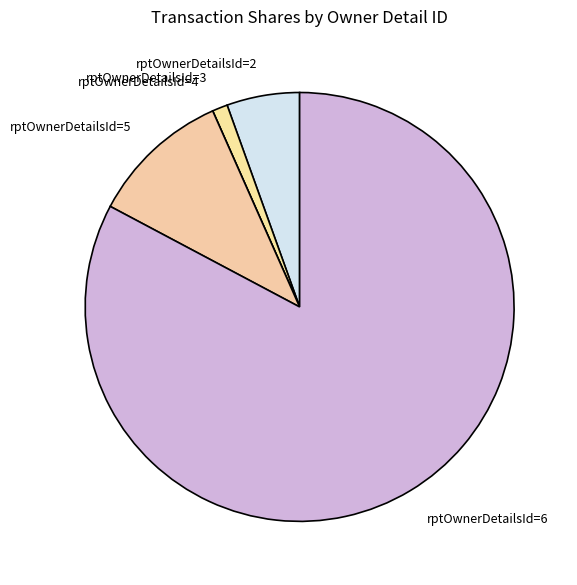

What is the ratio of the value at rptOwnerDetailsId=6 to the value at rptOwnerDetailsId=2?

15.1